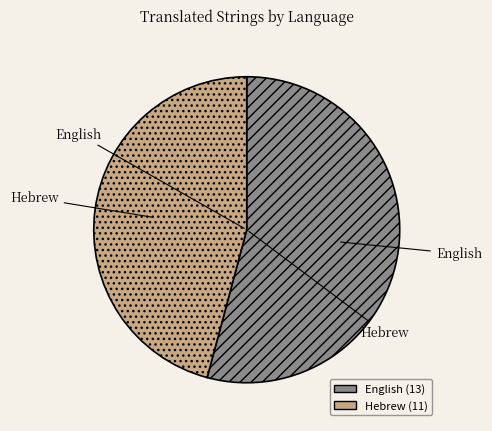

Is Hebrew the majority of the pie?

No